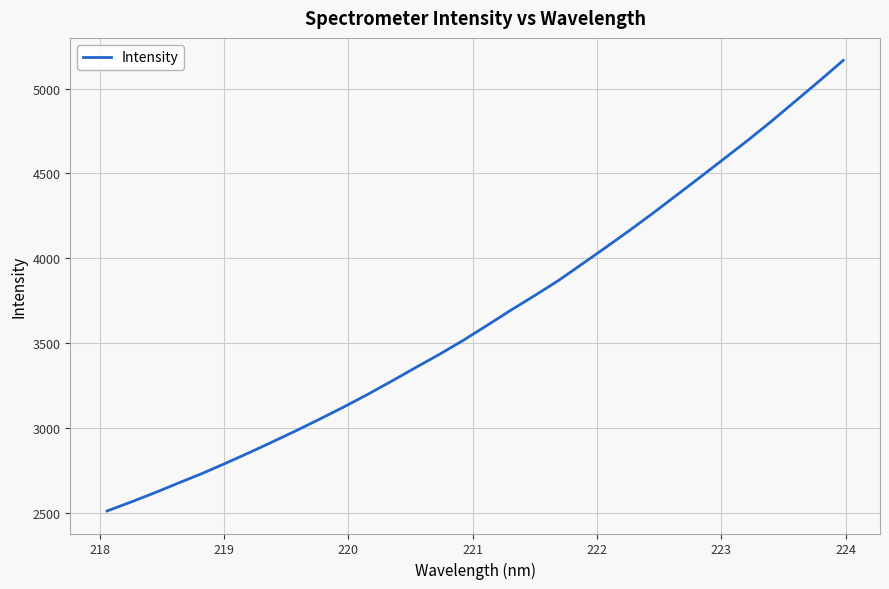

What is the difference between the maximum and minimum values?

2656.2